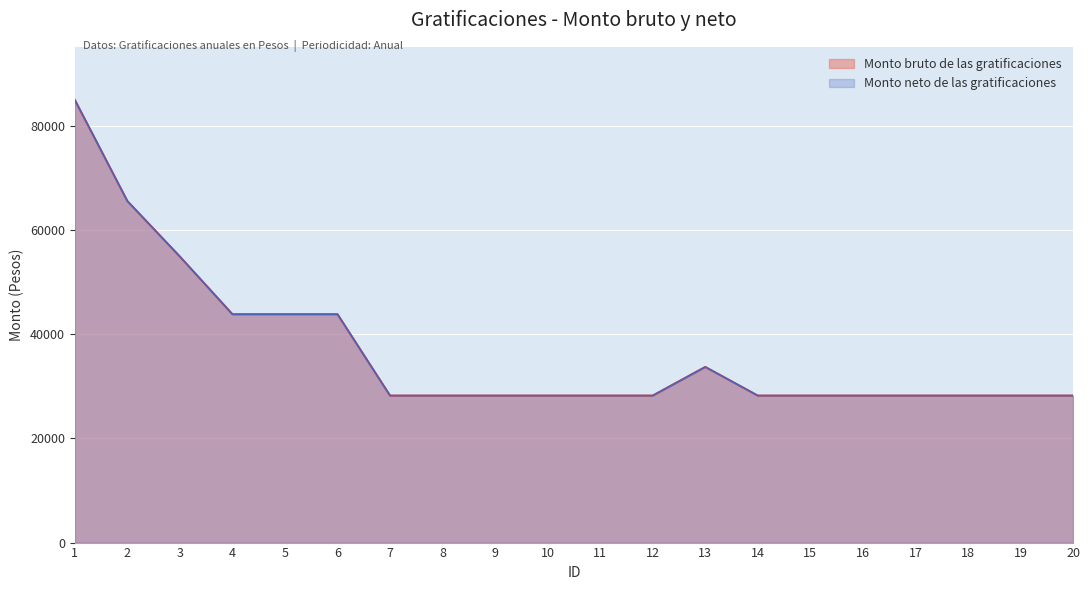

True or false: Monto neto de las gratificaciones has more than 0 interior local peaks.

True